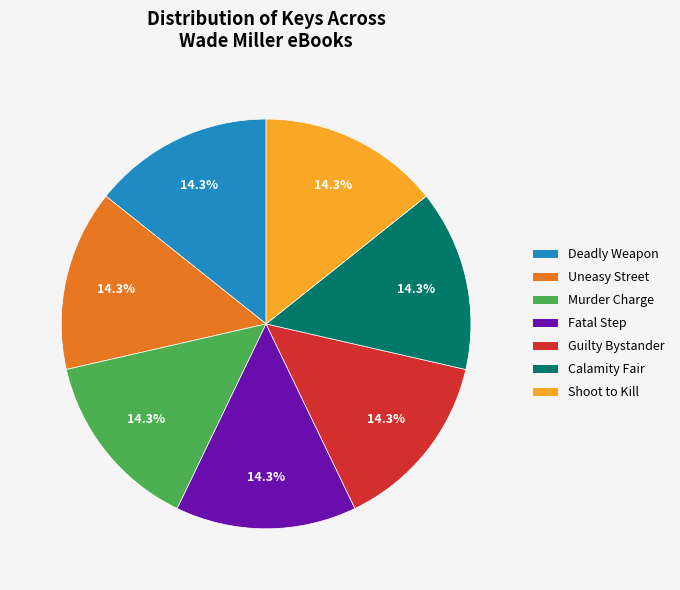

Is the sum of Guilty Bystander and Uneasy Street greater than half?

No